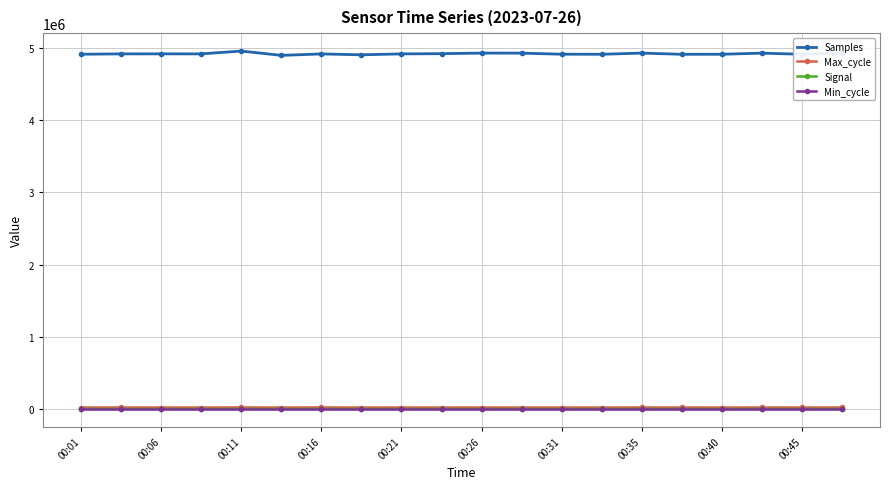

Which series has the largest total across all categories?

Samples